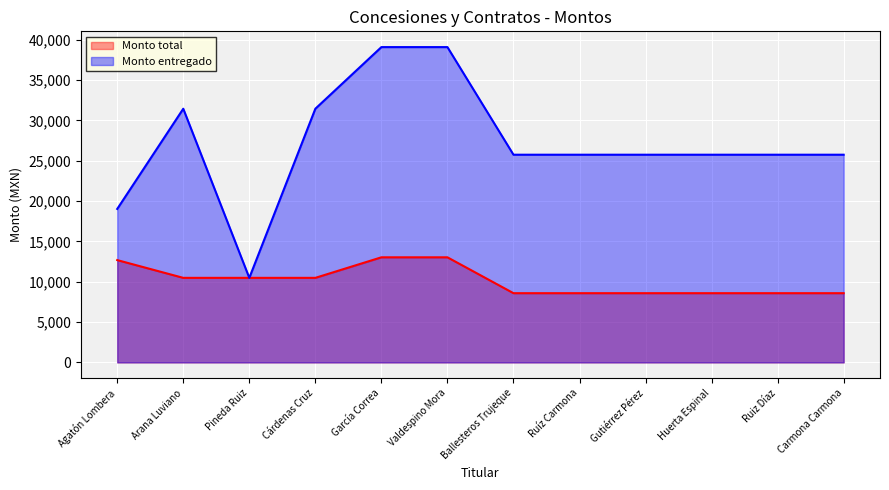

How many data points in Monto entregado are less than 25746?

2